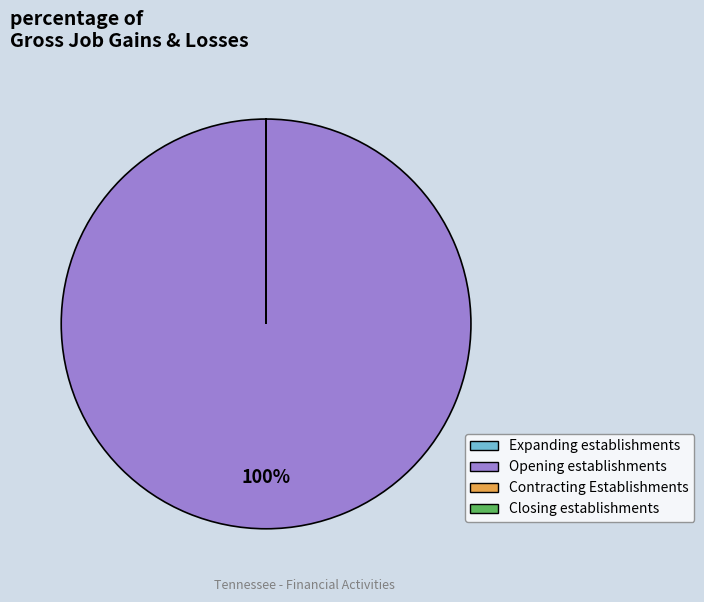

Is there any slice that represents more than half of the pie?

Yes